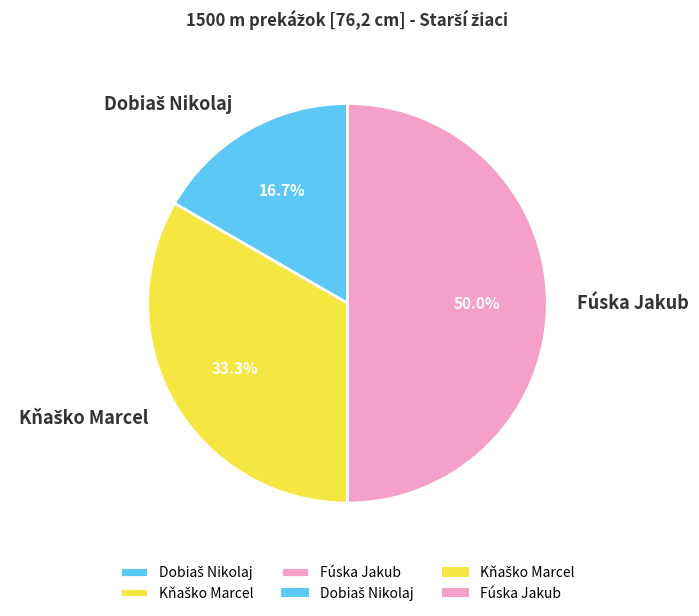

To the nearest percent, what is the difference between the largest and smallest slice percentages?

33%